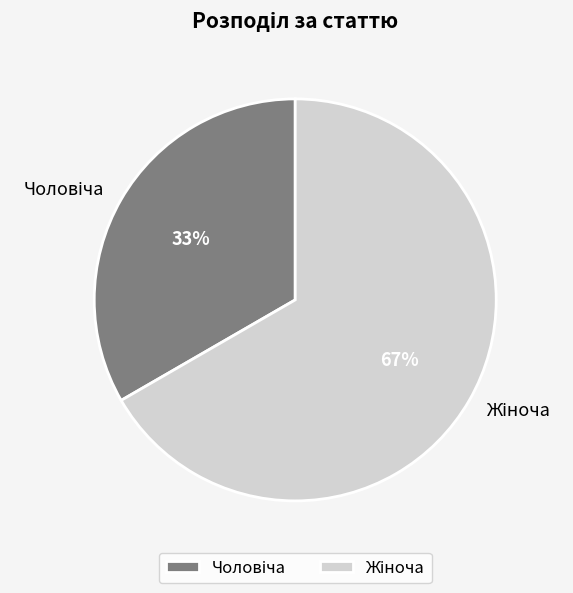

To the nearest percent, what is the average slice percentage?

50%